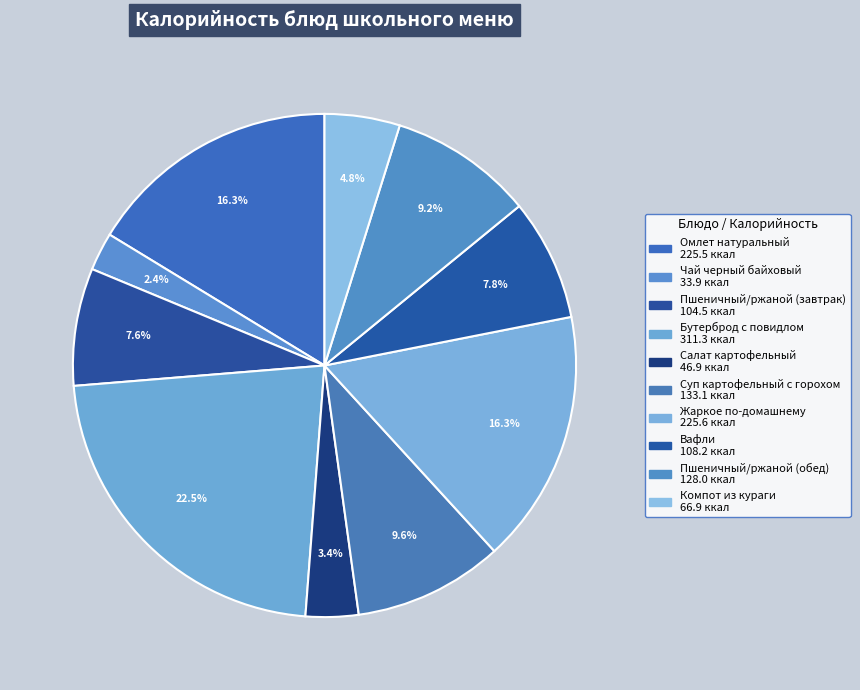

True or false: Суп картофельный с горохом accounts for 10% of the total.

True